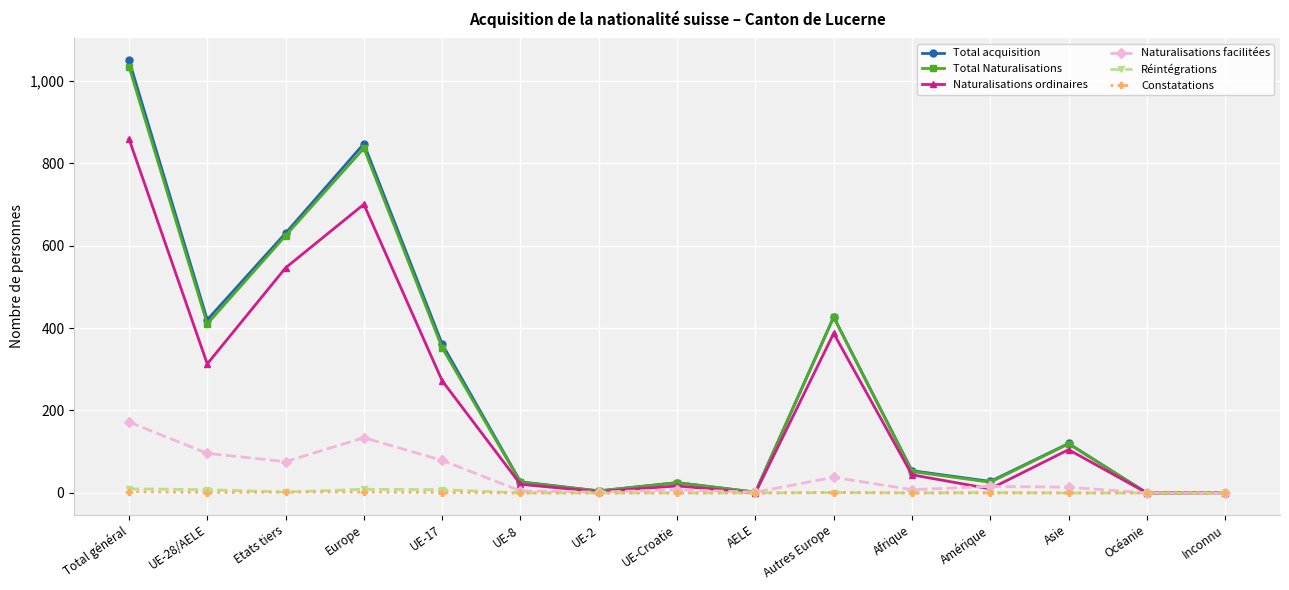

What is the highest value of the Total Naturalisations series?

1034